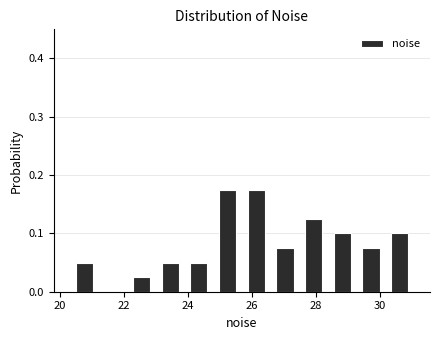

Reading left to right, transcribe this chart: for each bar, give the range it covers on the x-axis and its height. Neither the bar edges nor the heights are printed on the chart, so give them approximately, as read against the axes.

20.4 to 21.2: 0.05
21.2 to 22.2: 0
22.2 to 23.0: 0.03
23.0 to 23.8: 0.05
23.8 to 24.8: 0.05
24.8 to 25.6: 0.18
25.6 to 26.6: 0.18
26.6 to 27.4: 0.08
27.4 to 28.4: 0.13
28.4 to 29.2: 0.10
29.2 to 30.2: 0.08
30.2 to 31.0: 0.10